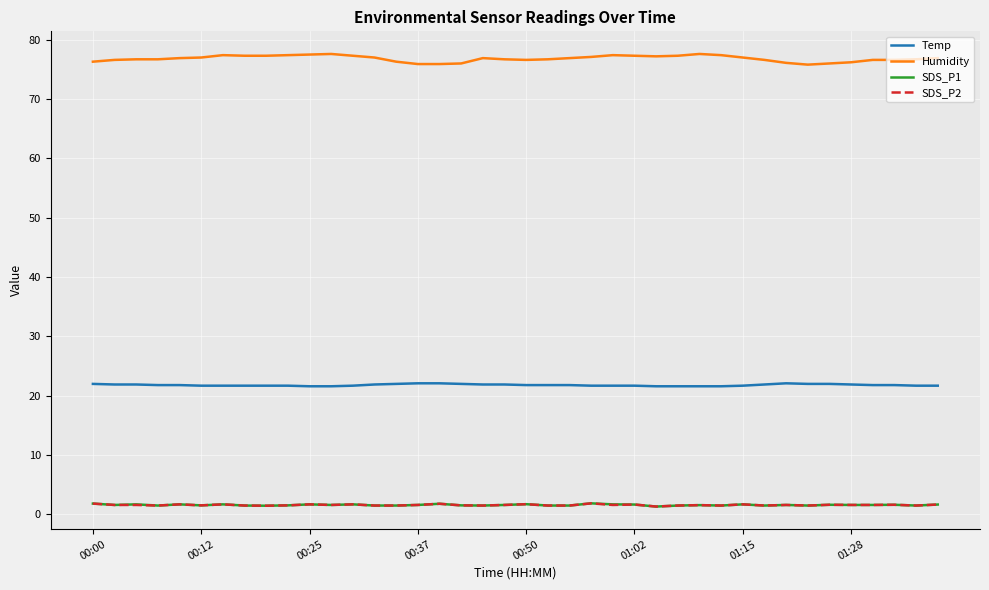

What is the highest value of the Humidity series?

77.6